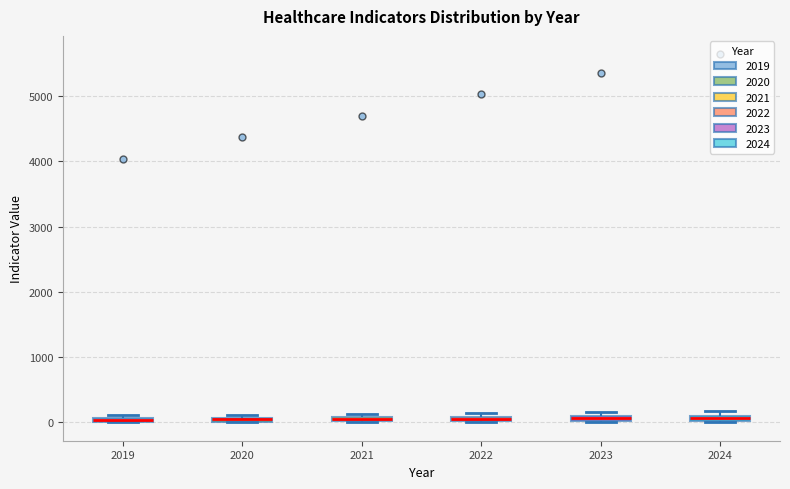

Where is the upper edge of the box at x = 2019 on the y-axis? The values are not printed on the chart, so give them approximately, as read against the axis.

100